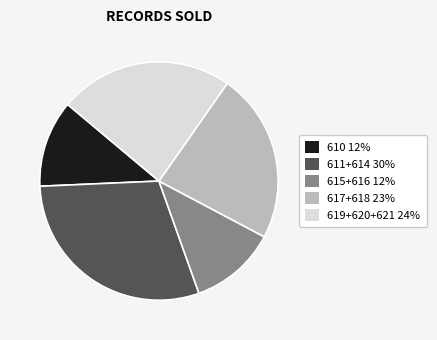

What is the largest slice in the pie chart?

611+614 30%